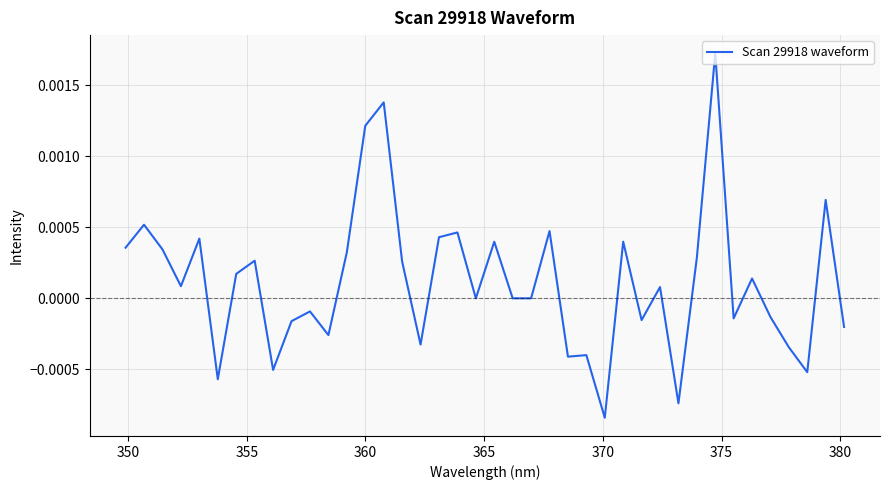

True or false: the data has more than 0 interior local peaks.

True